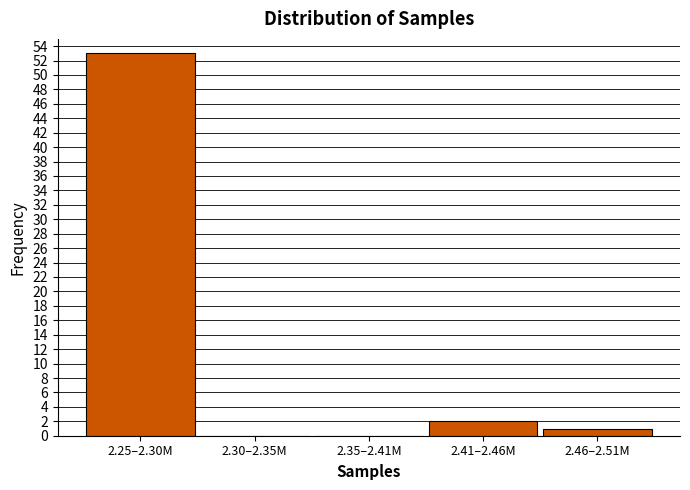

Reading left to right, extract all data points from this chart.

2.25–2.30M=53	2.30–2.35M=0	2.35–2.41M=0	2.41–2.46M=2	2.46–2.51M=1